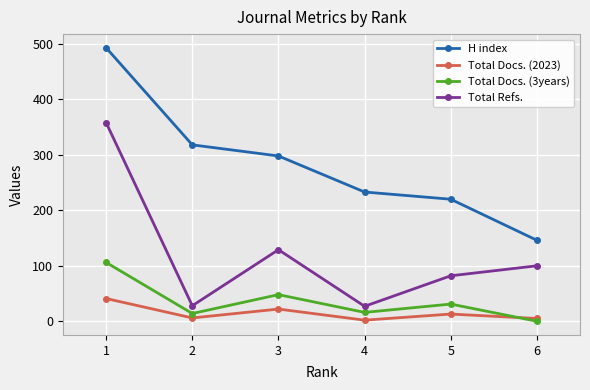

True or false: H index has more than 2 points higher than both neighbors.

False